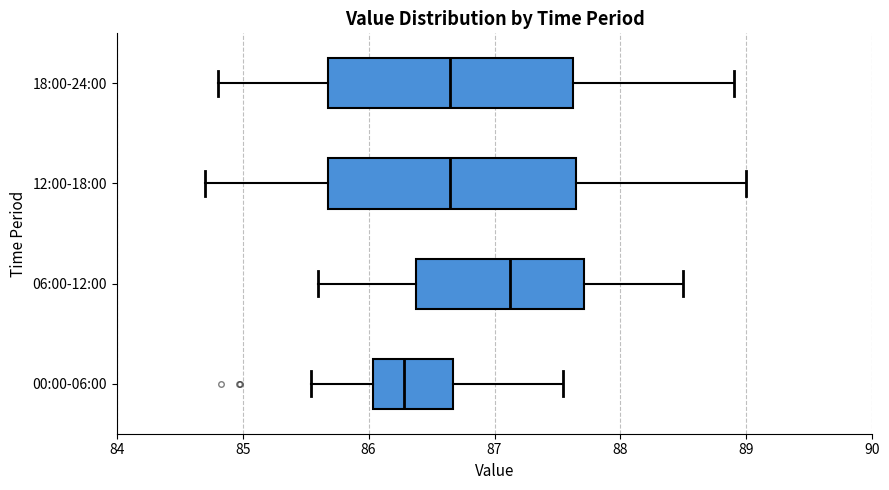

Reading bottom to top, read every box against the x-axis: the position of its median line, the range the box covers, and the ends of its whiskers. The values are not printed on the chart, so give them approximately, as read against the axis.

00:00-06:00: median 86.3, box 86.0 to 86.7, whiskers 85.5 to 87.5
06:00-12:00: median 87.1, box 86.4 to 87.7, whiskers 85.6 to 88.5
12:00-18:00: median 86.7, box 85.7 to 87.7, whiskers 84.7 to 89.0
18:00-24:00: median 86.7, box 85.7 to 87.6, whiskers 84.8 to 88.9